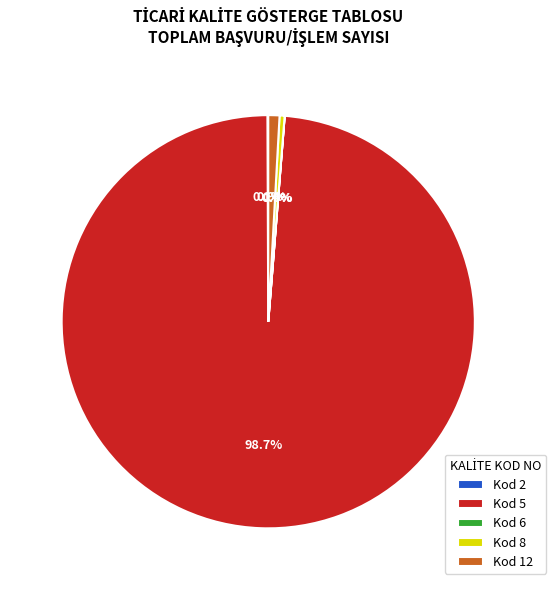

Which slice is the largest?

Kod 5